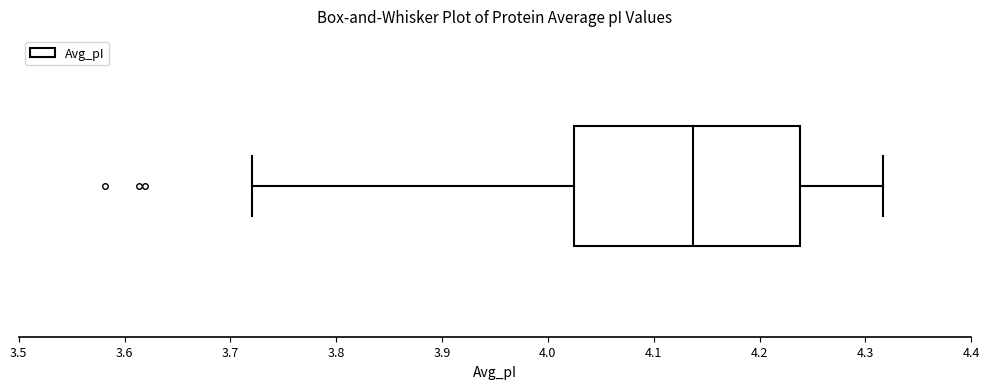

Read this box plot against the x-axis: the position of the median line, the range covered by the box, and the ends of both whiskers. The values are not printed on the chart, so give them approximately, as read against the axis.

median 4.14, box 4.03 to 4.24, whiskers 3.72 to 4.32